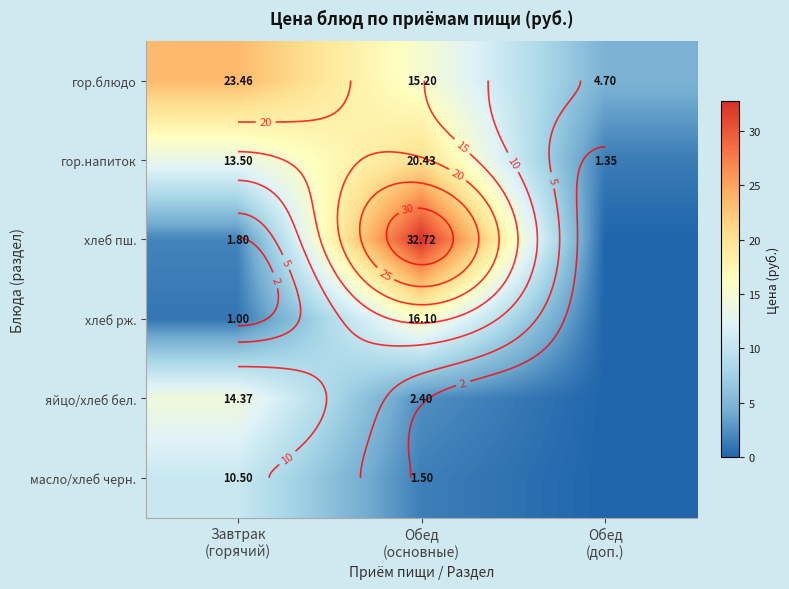

What is the spread (max minus min) of values at Завтрак
(горячий)?

22.5